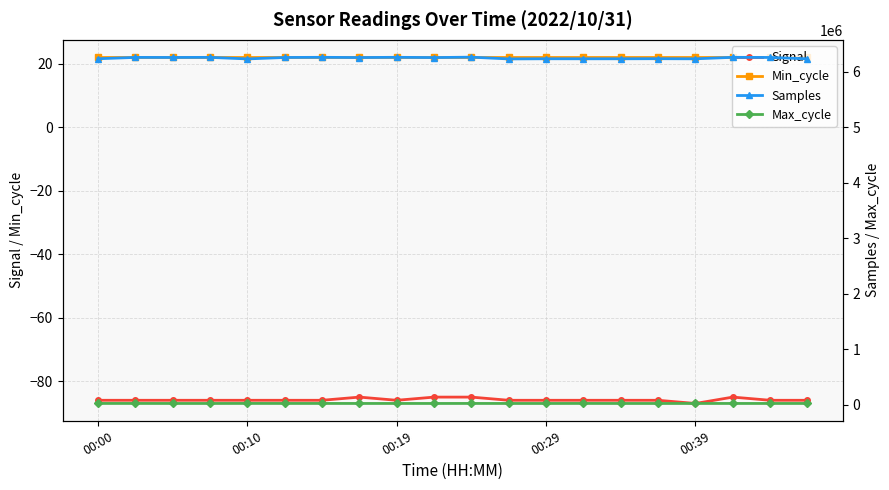

Where does the Signal series first go above -86?

7